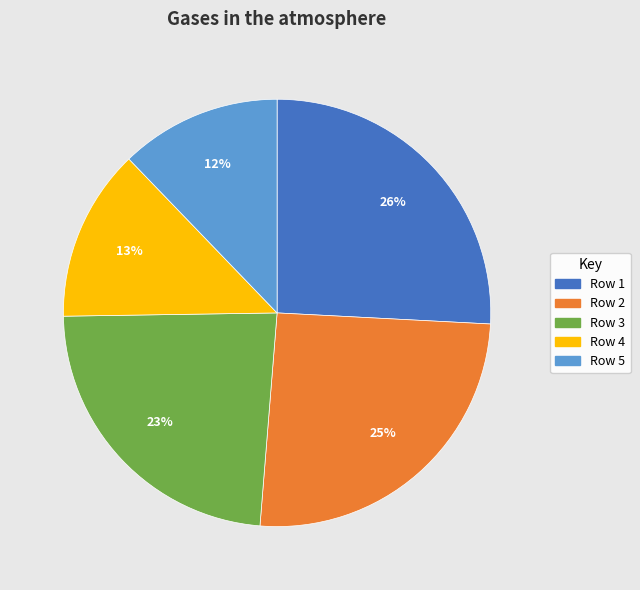

True or false: Row 5 accounts for 25% of the total.

False